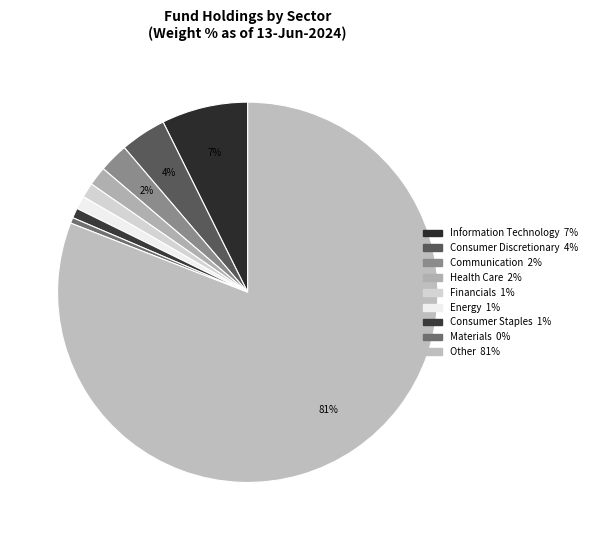

Which category has the biggest portion of the pie?

Other